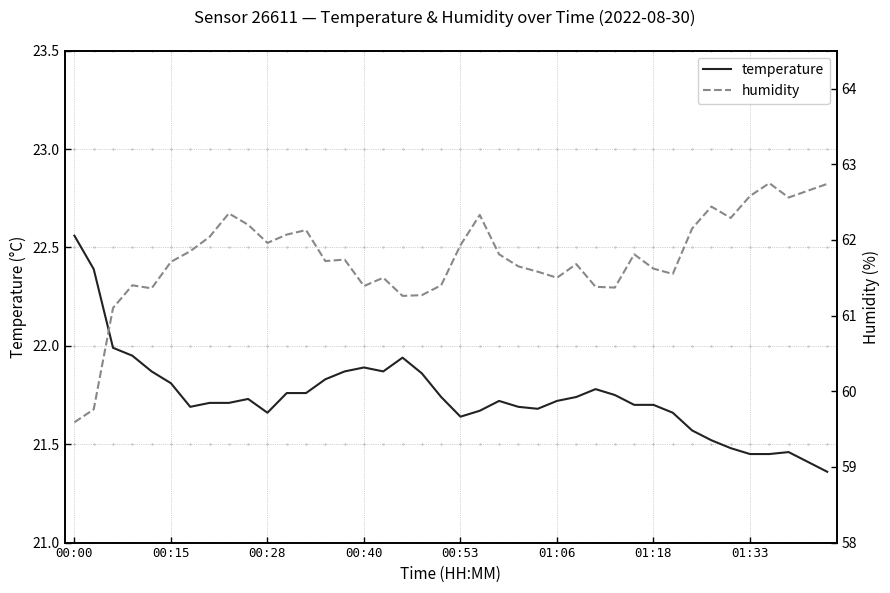

Is it true that temperature equals 7.1 at 01:18?

False